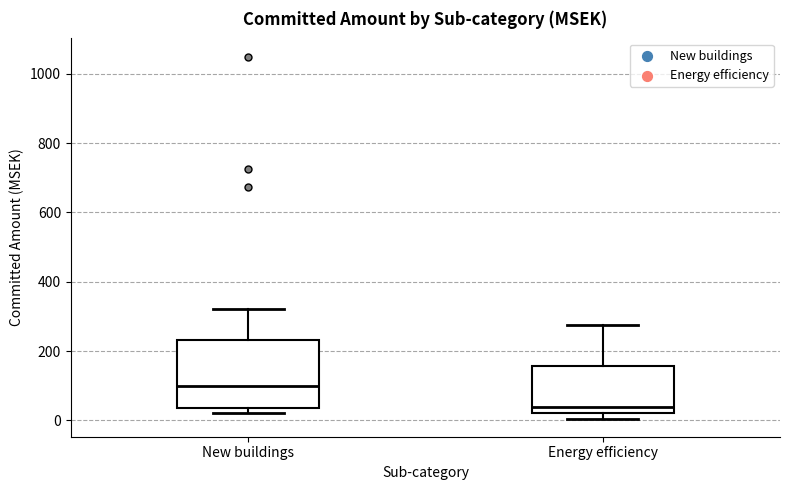

Reading left to right, transcribe this box plot: for each box, give where its median line is, the range the box spans, and where its two whiskers end, as read against the y-axis. The values are not printed on the chart, so give them approximately, as read against the axis.

New buildings: median 100, box 40 to 240, whiskers 20 to 320
Energy efficiency: median 40, box 20 to 160, whiskers 0 to 280